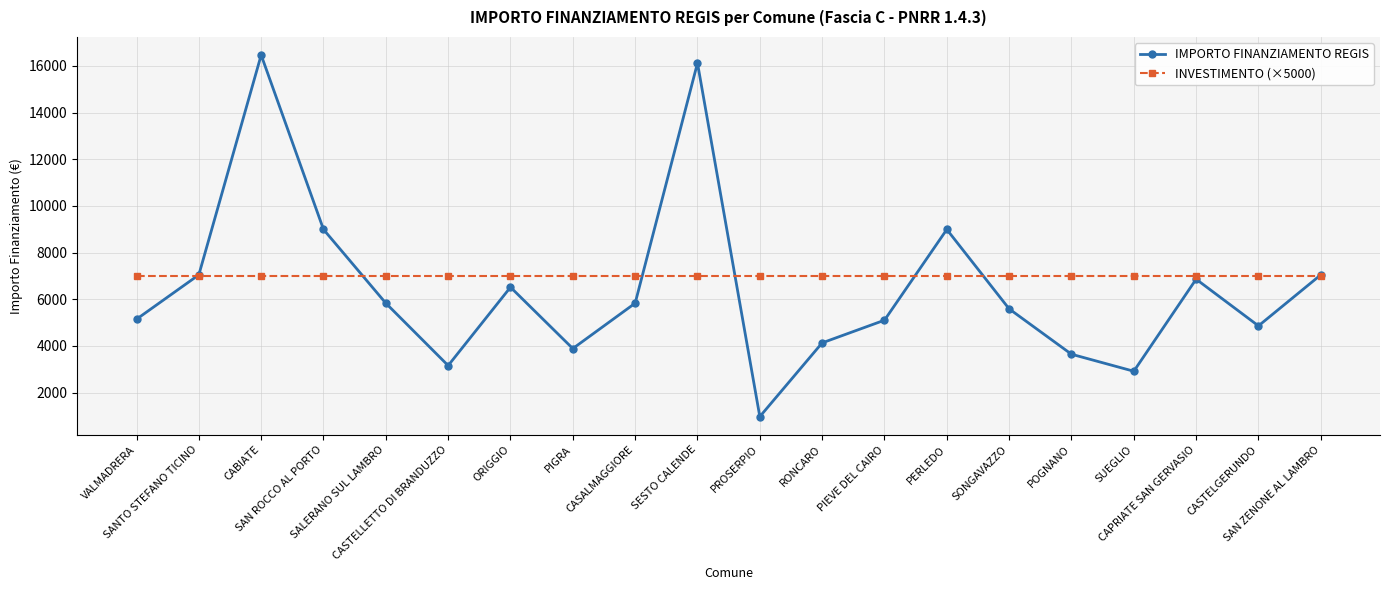

Which label corresponds to the smallest value in the chart?

PROSERPIO